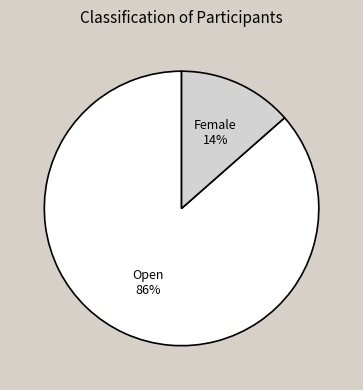

How many segments does this pie chart have?

2